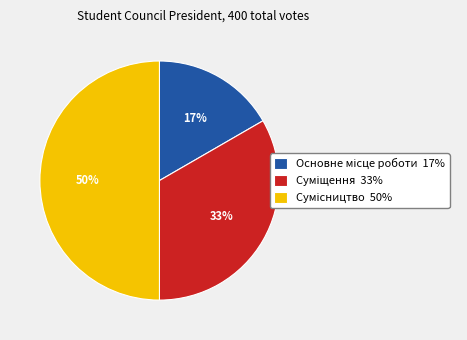

How many segments does this pie chart have?

3